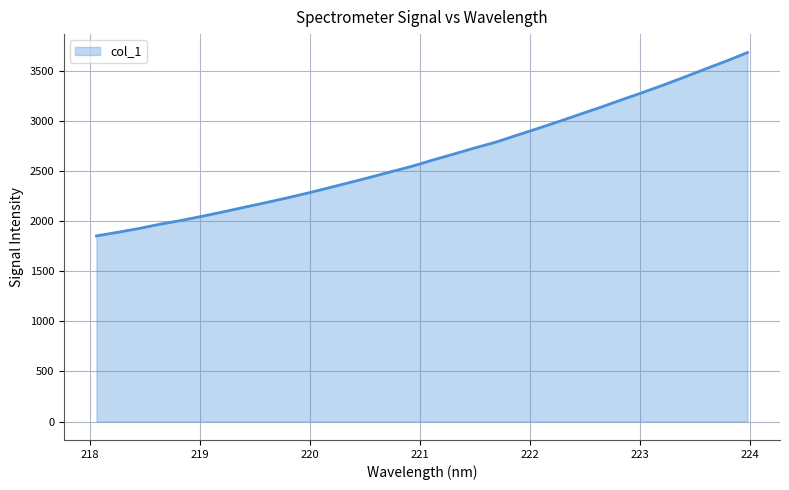

What is the difference between the maximum and second lowest values?

1792.5